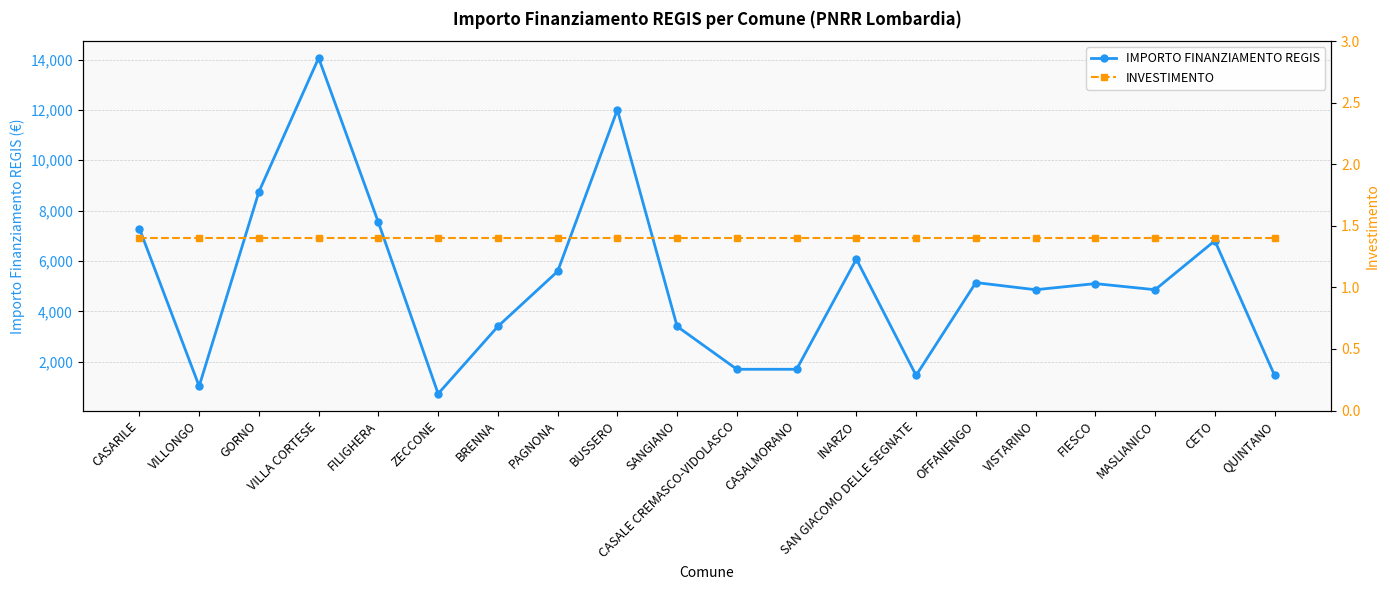

Is this an area chart (filled region under the line)?

No